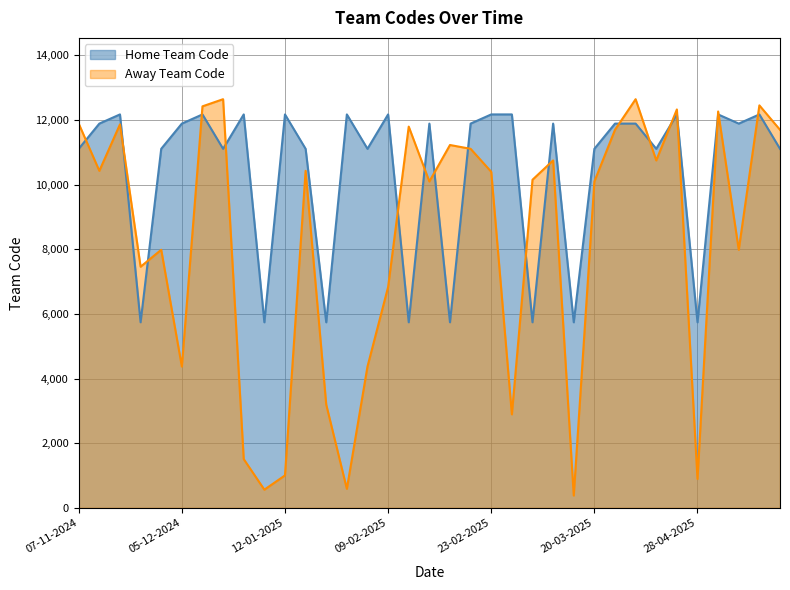

In Away Team Code, how many points are higher than both neighbors (excluding endpoints)?

11